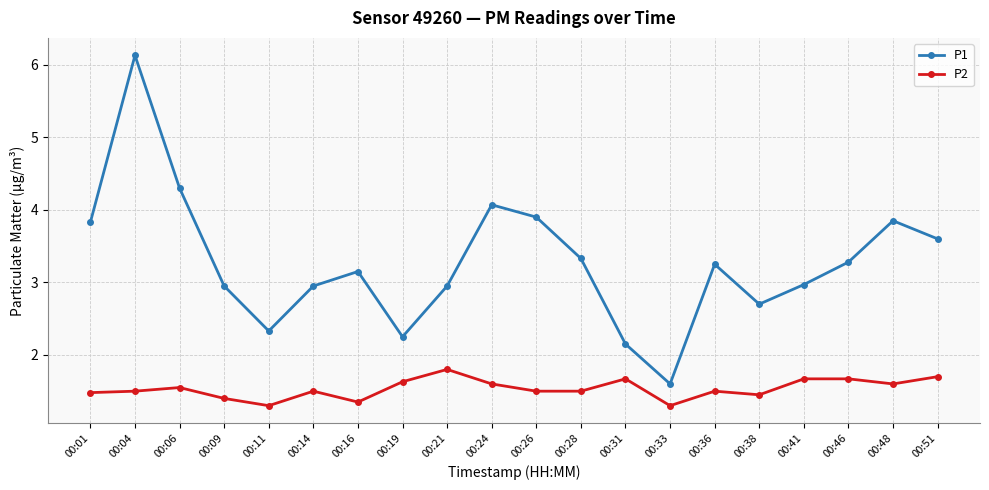

True or false: P1 and P2 intersect in this chart.

False